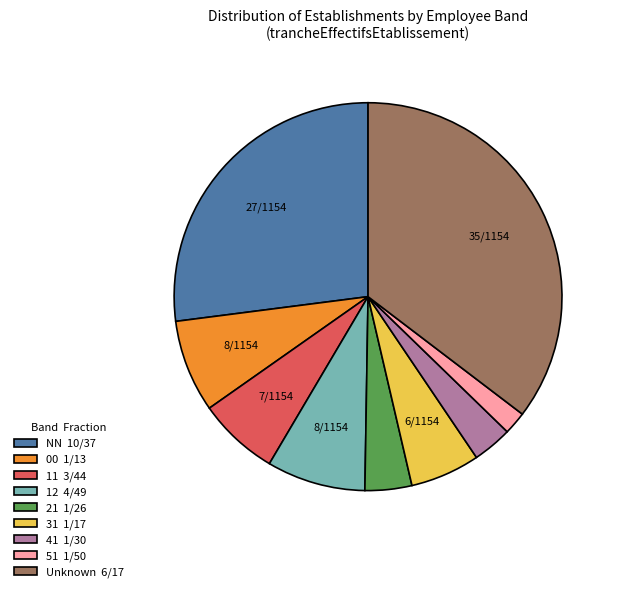

What is the smallest slice in the pie chart?

51 1/50